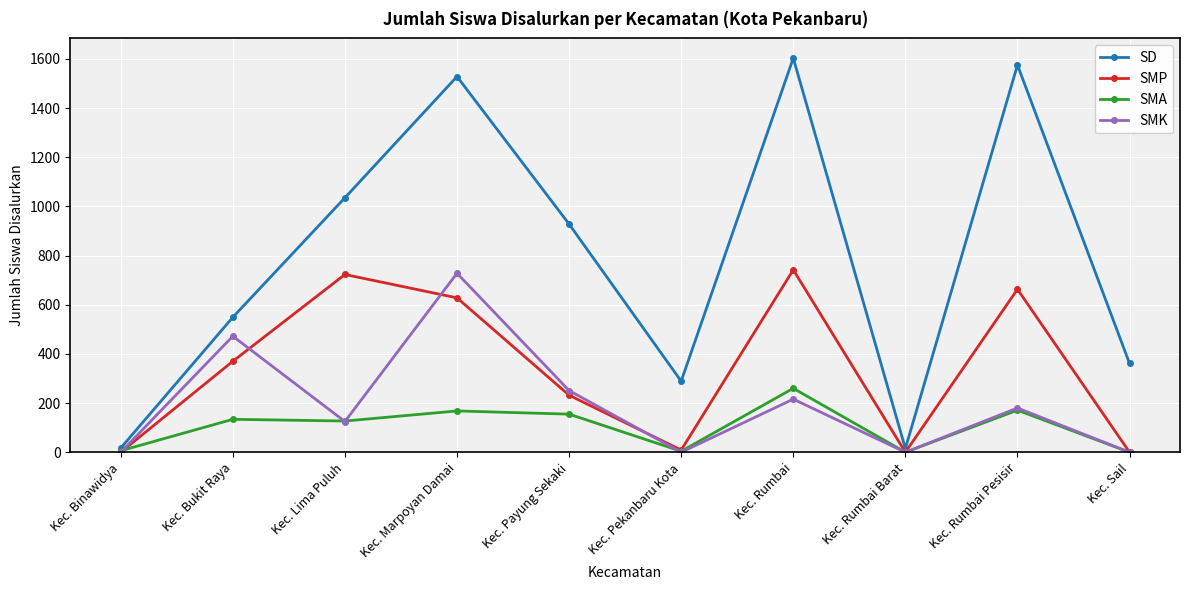

Does the chart display data point markers on the line(s)?

Yes